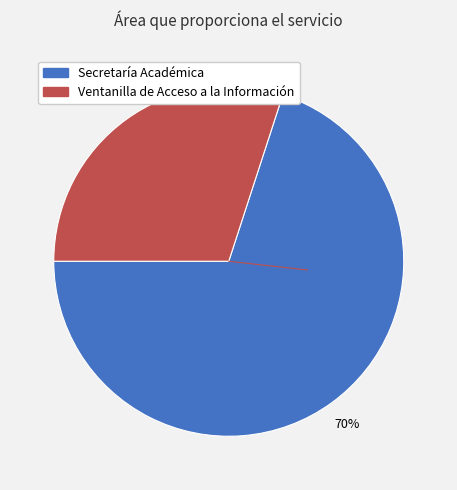

To the nearest percent, what portion does Ventanilla de Acceso a la Información represent?

30%